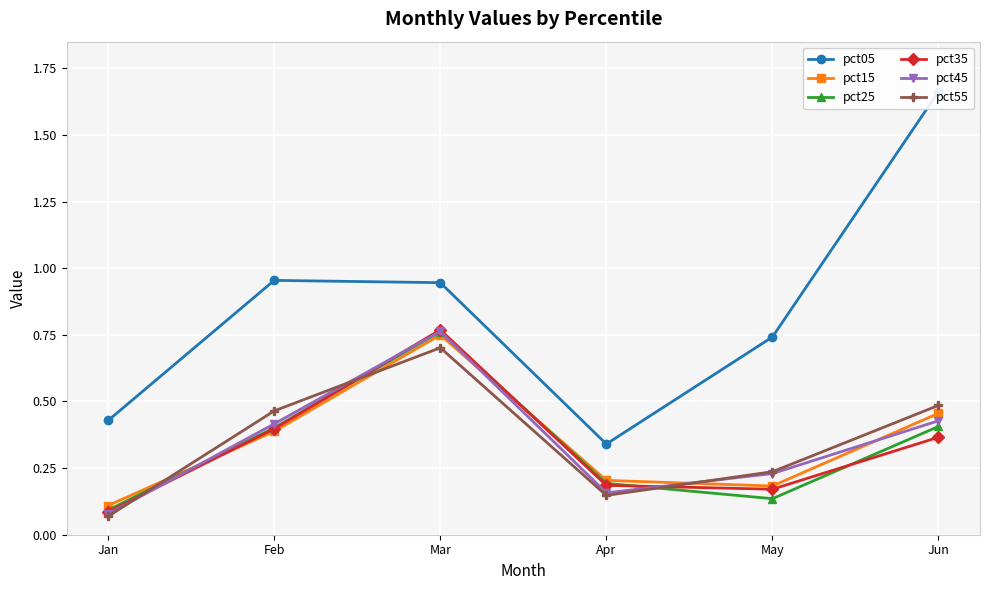

The pct45 series shows 0.3 at May. True or false?

False